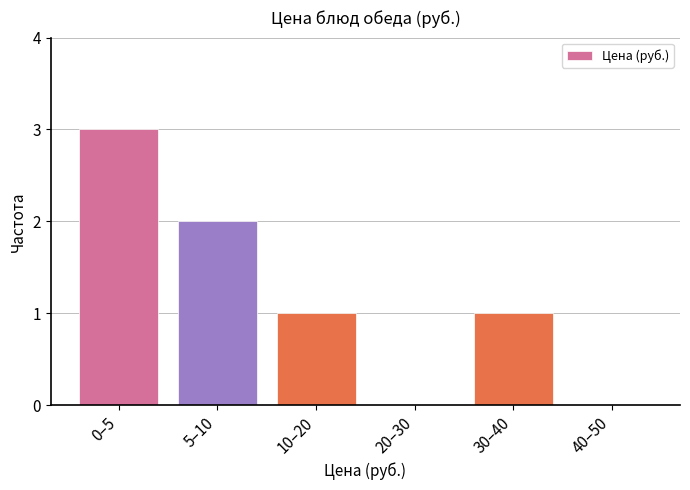

Reading right to left, list all the values displayed in this chart.

40–50=0	30–40=1	20–30=0	10–20=1	5–10=2	0–5=3